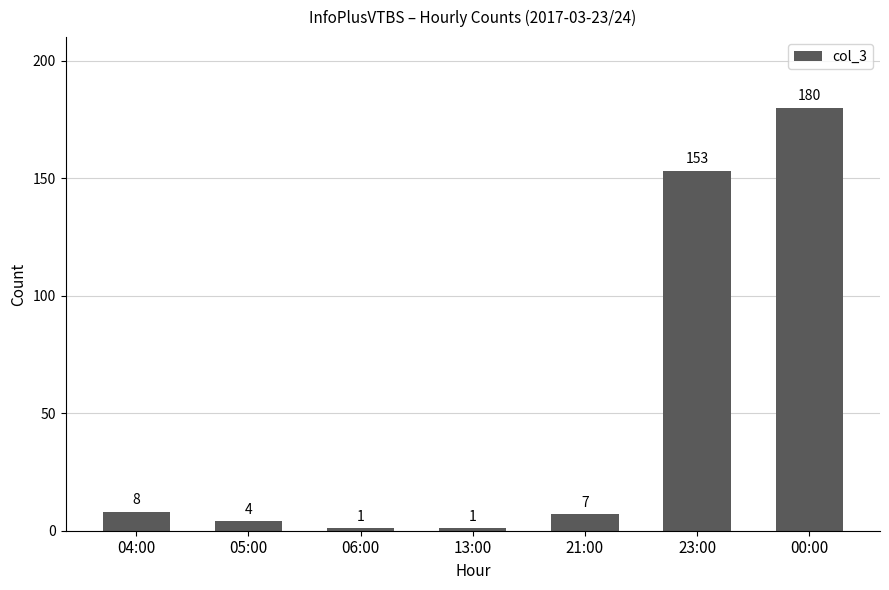

What is the change in value from 05:00 to 00:00?

+176